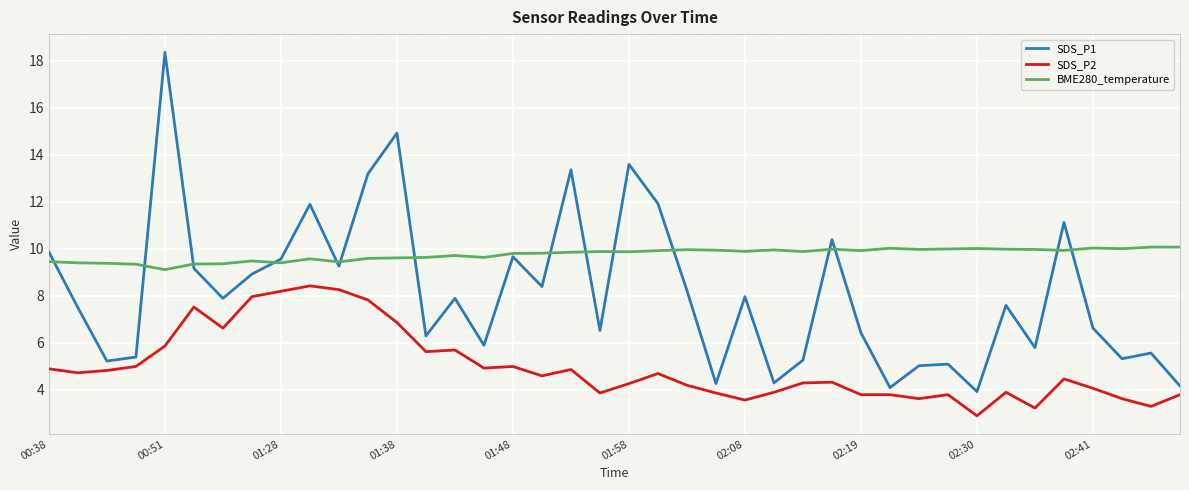

What is the maximum value for SDS_P1?

18.4